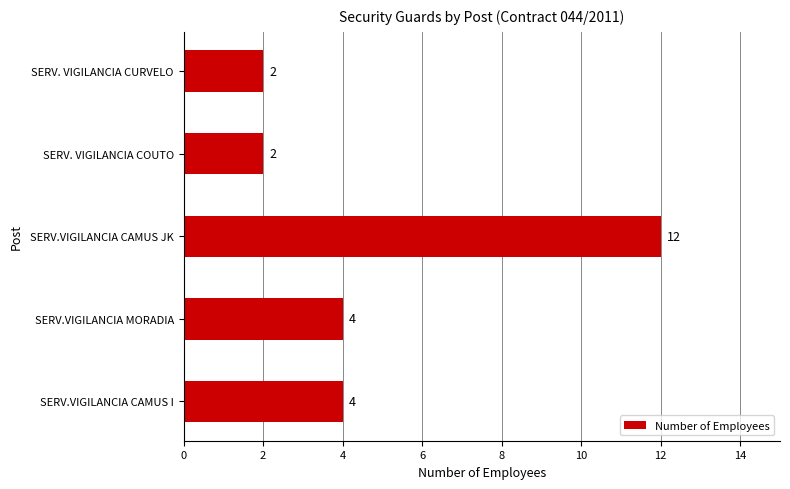

Is it true that the value at SERV.VIGILANCIA CAMUS I is 4?

True